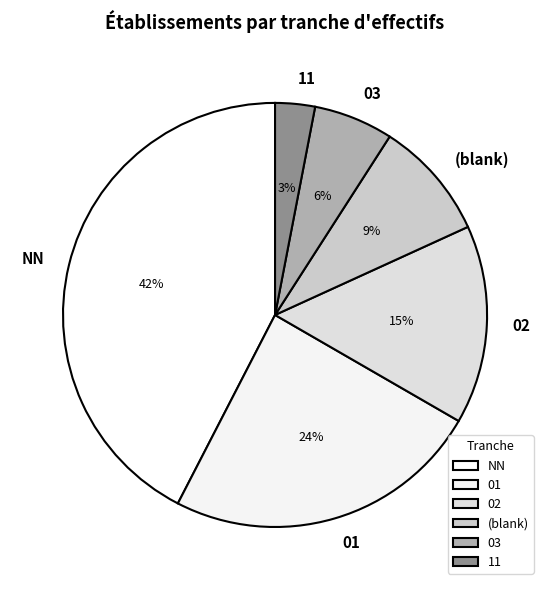

What percentage is the 03 slice, to the nearest percent?

6%